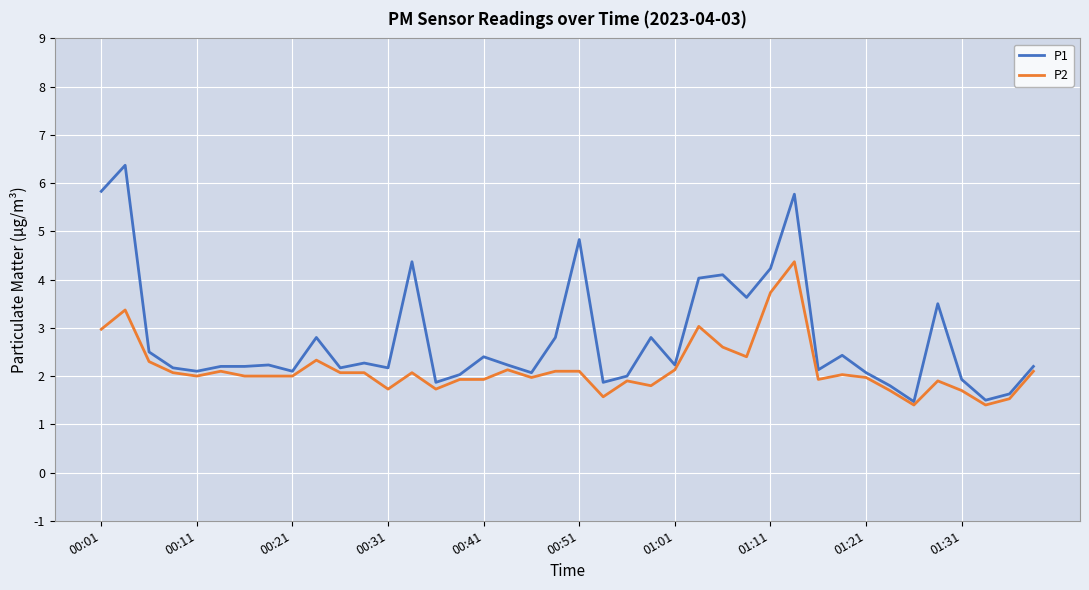

Rank the series by their average value, from lowest to highest.

P2, P1